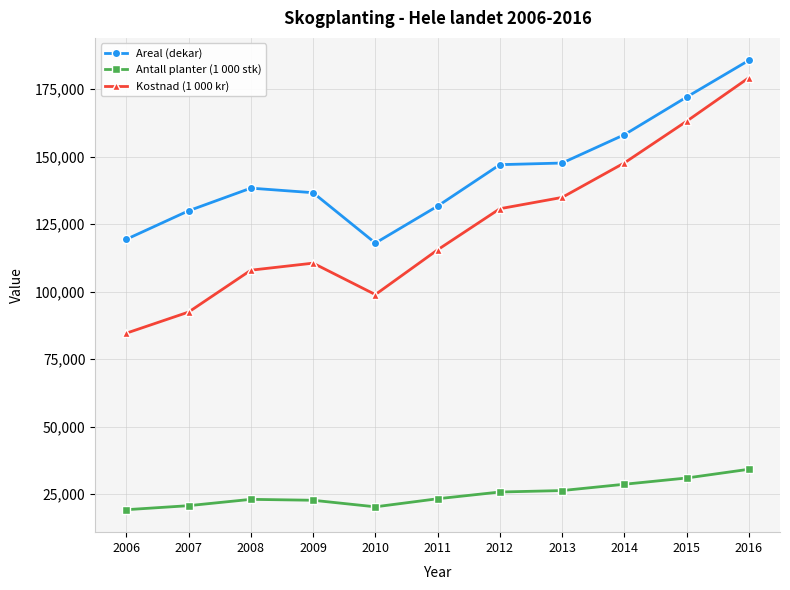

What is the value of the Kostnad (1 000 kr) point at the 9th from the left?

147689